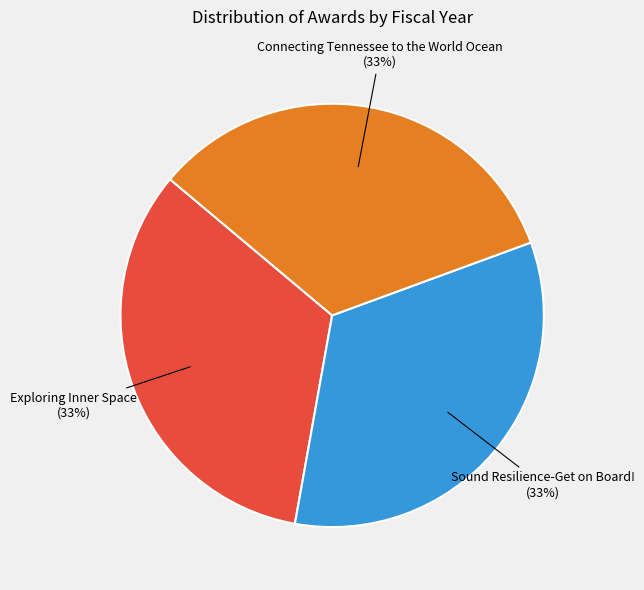

How many segments does this pie chart have?

3